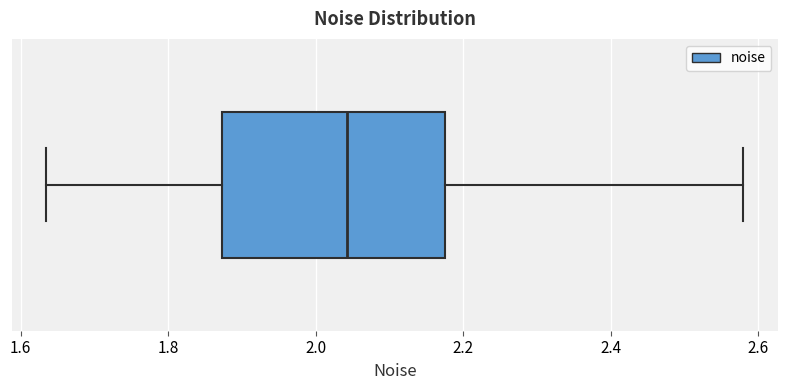

Transcribe this box plot: give where the median line is, the range the box spans, and where the two whiskers end, as read against the x-axis. The values are not printed on the chart, so give them approximately, as read against the axis.

median 2.04, box 1.88 to 2.18, whiskers 1.64 to 2.58